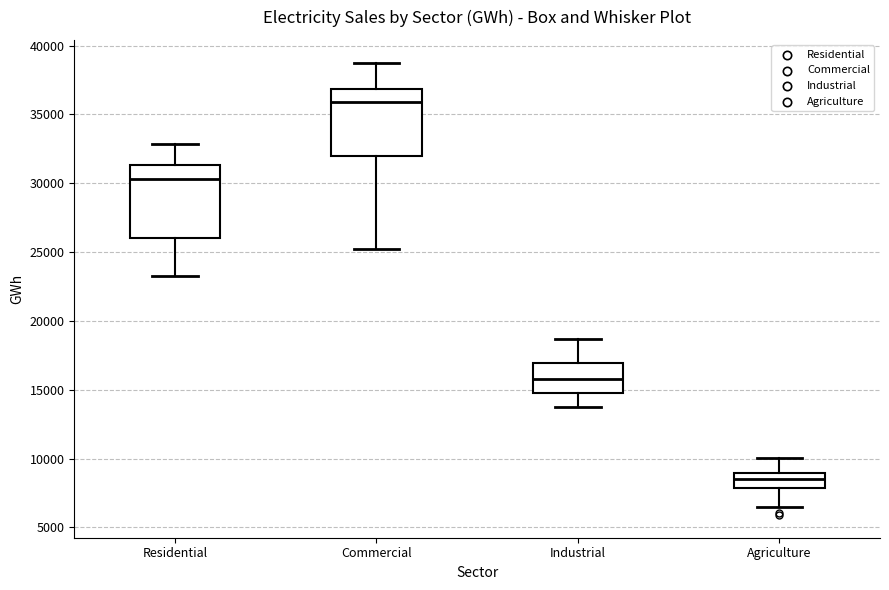

Where does the upper whisker of the box for Agriculture end on the y-axis? The values are not printed on the chart, so give them approximately, as read against the axis.

10000